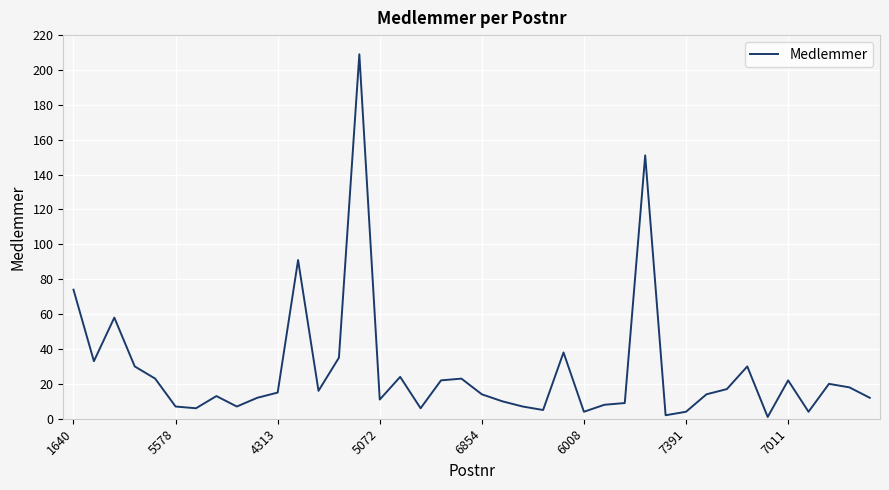

What is the difference between the maximum and minimum values?

208